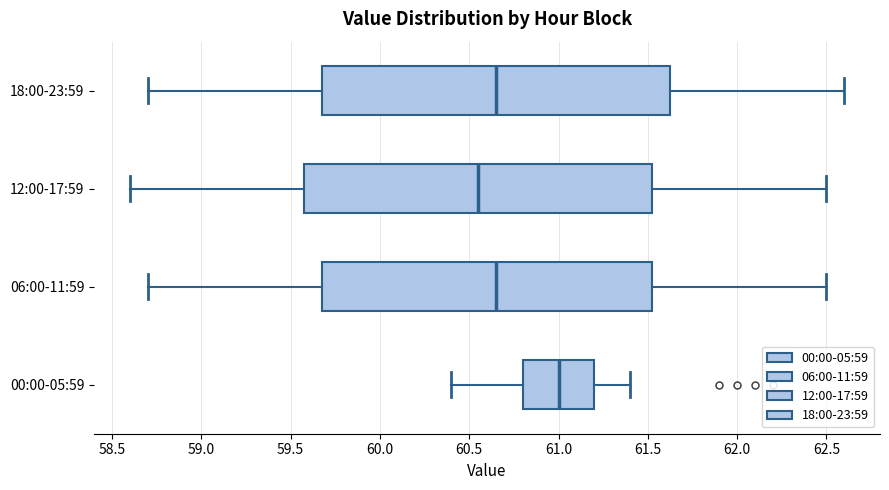

Reading bottom to top, transcribe this box plot: for each box, give where its median line is, the range the box spans, and where its two whiskers end, as read against the x-axis. The values are not printed on the chart, so give them approximately, as read against the axis.

00:00-05:59: median 61.00, box 60.80 to 61.20, whiskers 60.40 to 61.40
06:00-11:59: median 60.65, box 59.70 to 61.55, whiskers 58.70 to 62.50
12:00-17:59: median 60.55, box 59.60 to 61.55, whiskers 58.60 to 62.50
18:00-23:59: median 60.65, box 59.70 to 61.65, whiskers 58.70 to 62.60